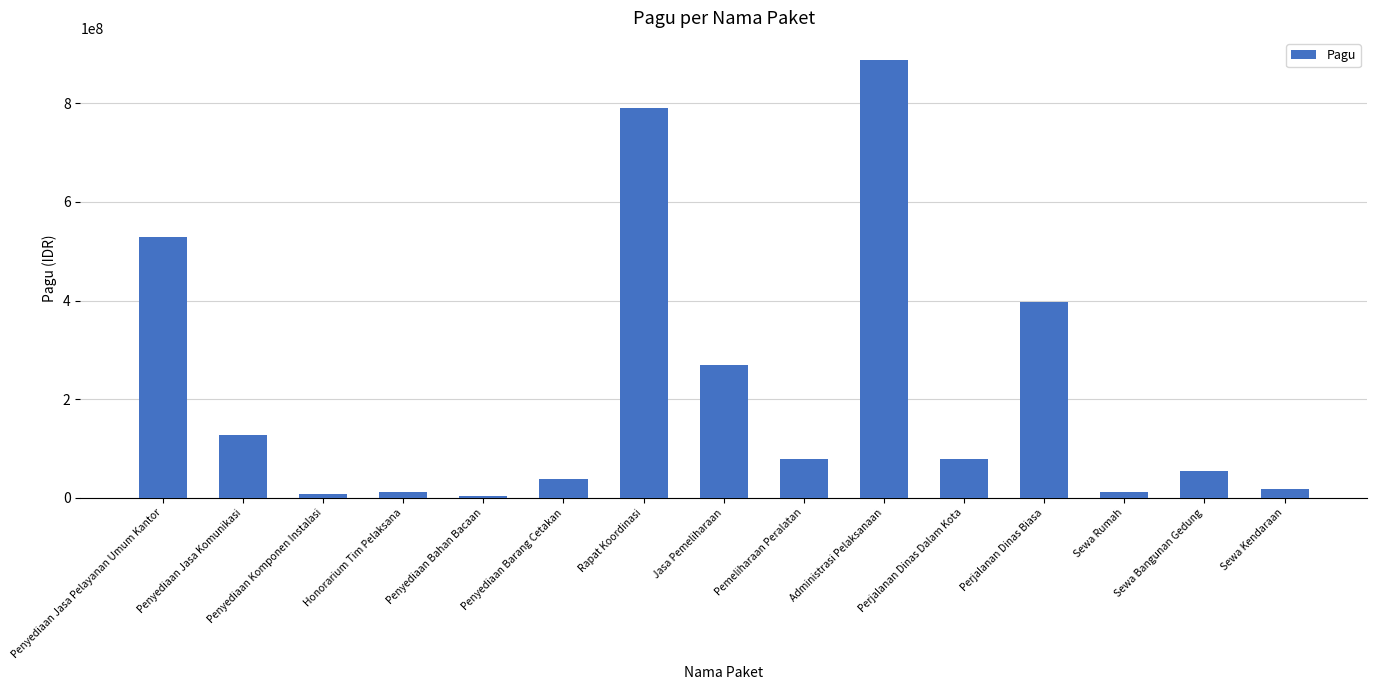

What is the change in value from Penyediaan Jasa Komunikasi to Penyediaan Barang Cetakan?

-90940000